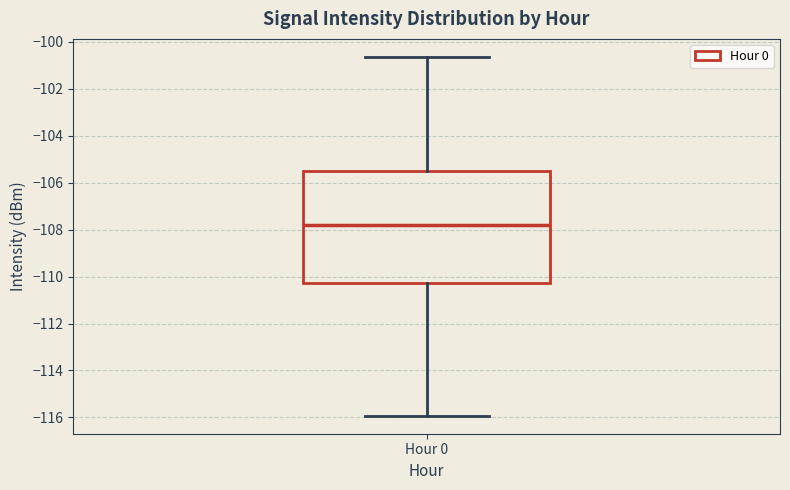

Where does the lower whisker of the box for Hour 0 end on the y-axis? The values are not printed on the chart, so give them approximately, as read against the axis.

-116.0